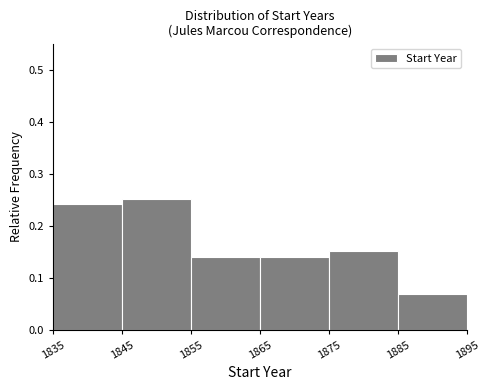

Reading left to right, transcribe this chart: for each bar, give the range it covers on the x-axis and its height. The values are not printed on the chart, so give them approximately, as read against the axis.

1835 to 1845: 0.24
1845 to 1855: 0.25
1855 to 1865: 0.14
1865 to 1875: 0.14
1875 to 1885: 0.15
1885 to 1895: 0.07